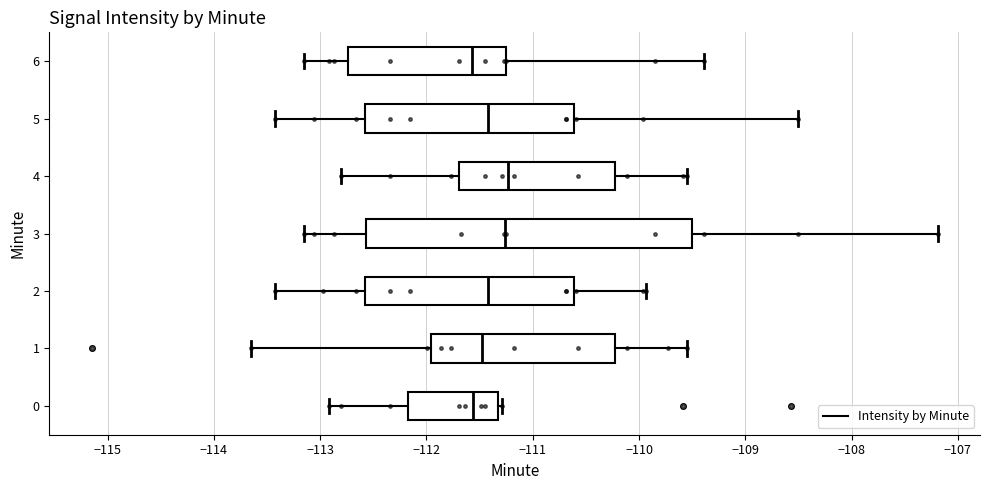

Reading bottom to top, transcribe this box plot: for each box, give where its median line is, the range the box spans, and where its two whiskers end, as read against the x-axis. The values are not printed on the chart, so give them approximately, as read against the axis.

0: median -111.6, box -112.2 to -111.3, whiskers -112.9 to -111.3 (just right of the box's right edge)
1: median -111.5, box -112.0 to -110.2, whiskers -113.6 to -109.5
2: median -111.4, box -112.6 to -110.6, whiskers -113.4 to -109.9
3: median -111.3, box -112.6 to -109.5, whiskers -113.1 to -107.2
4: median -111.2, box -111.7 to -110.2, whiskers -112.8 to -109.5
5: median -111.4, box -112.6 to -110.6, whiskers -113.4 to -108.5
6: median -111.6, box -112.7 to -111.3, whiskers -113.1 to -109.4